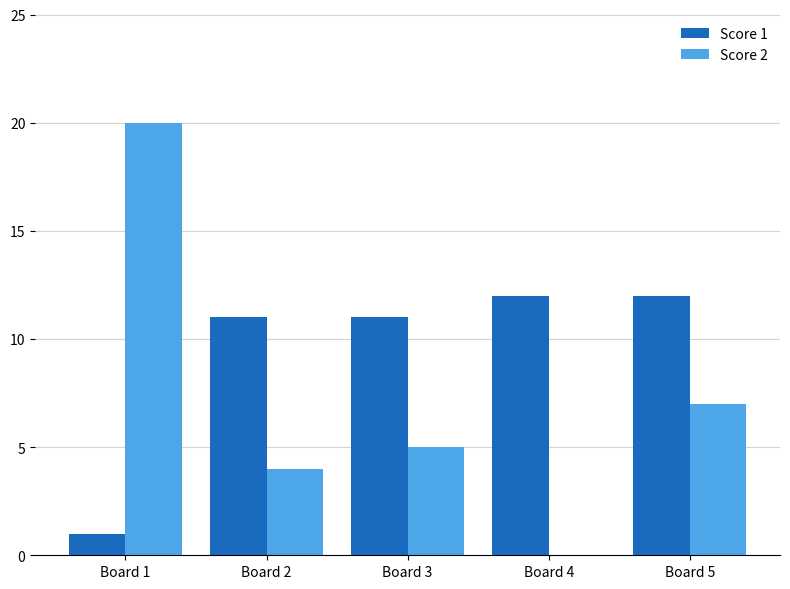

At which label is Score 2 closest to 10?

Board 5